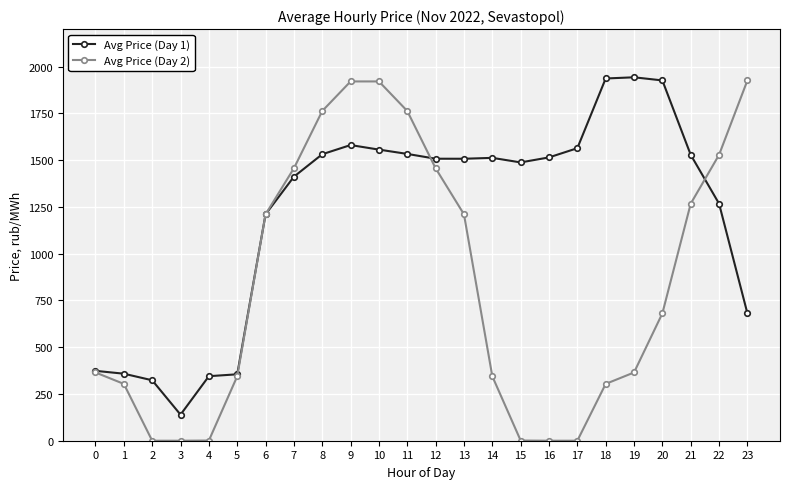

At how many categories does at least one series exceed 1355?

17